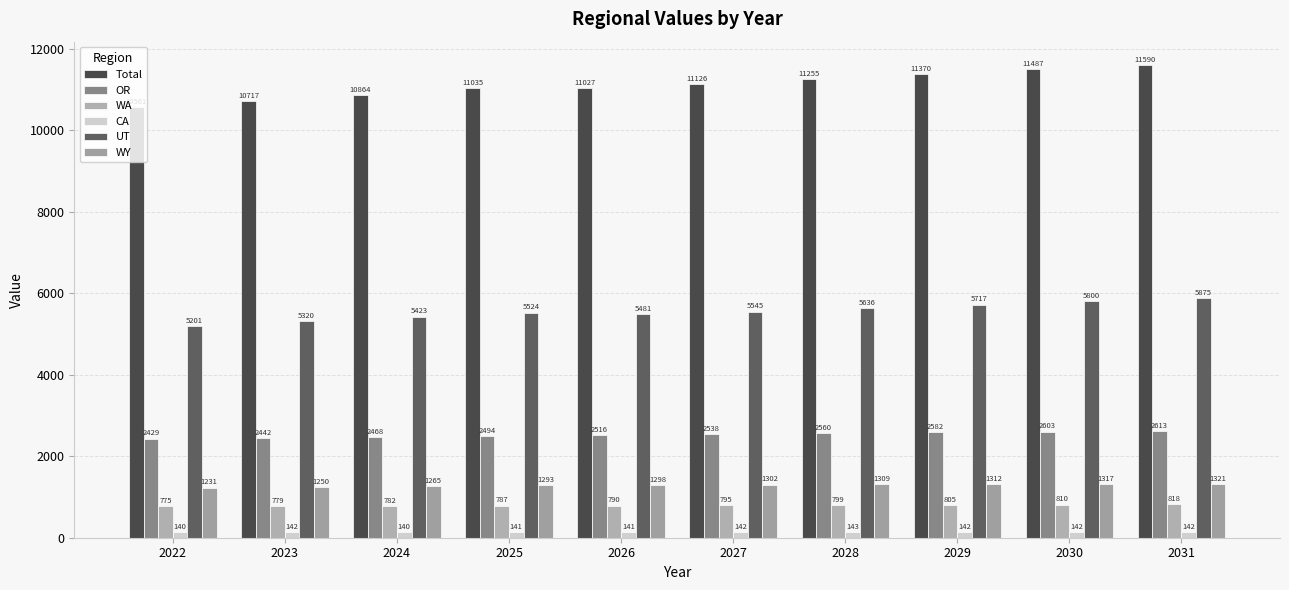

What is the value of the OR bar at the 8th from the left?

2581.7